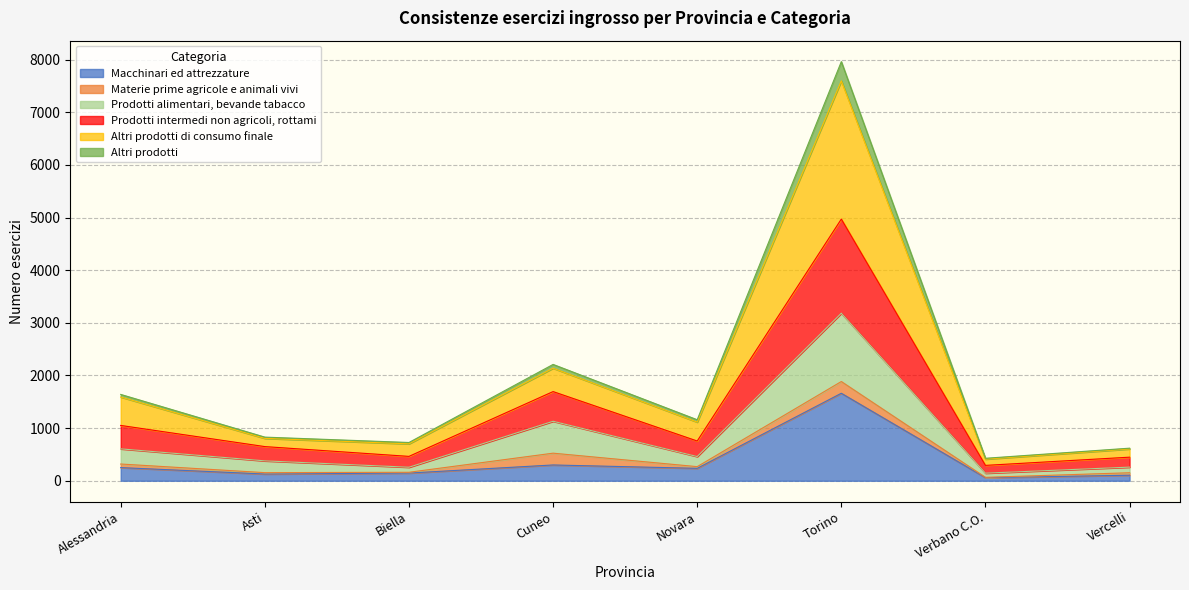

What is the highest value of the Macchinari ed attrezzature series?

1662